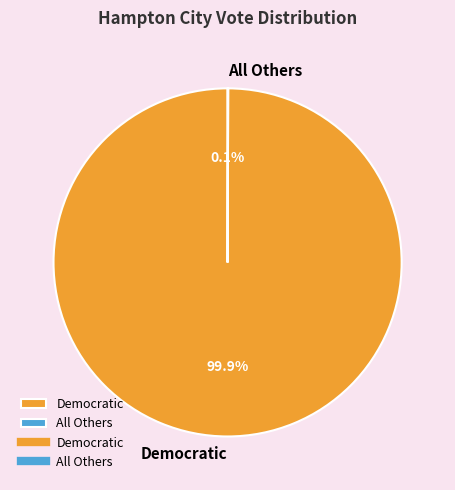

Which category has the biggest portion of the pie?

Democratic